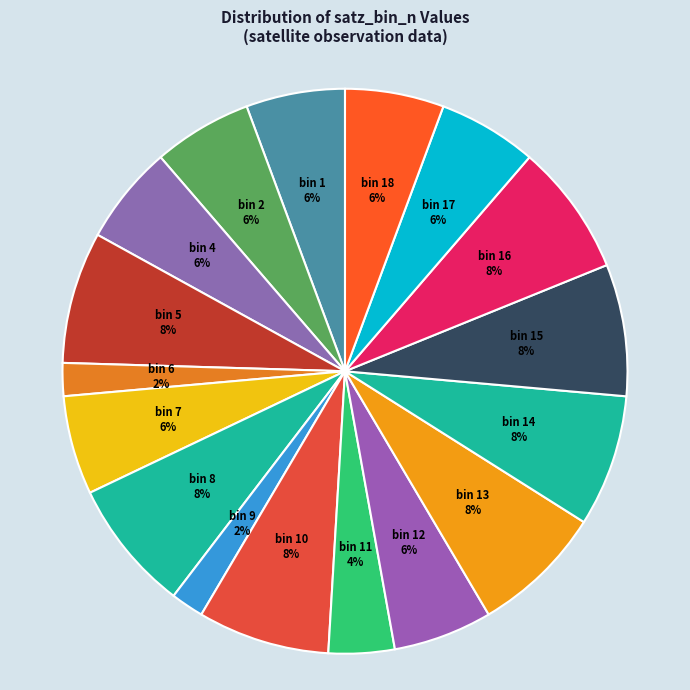

Count the number of slices in the pie.

17